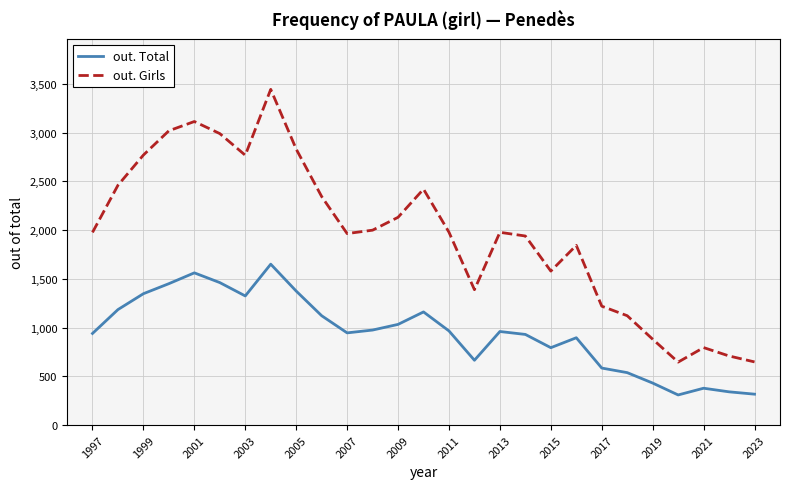

List the series in order of their overall mean, lowest first.

out. Total, out. Girls